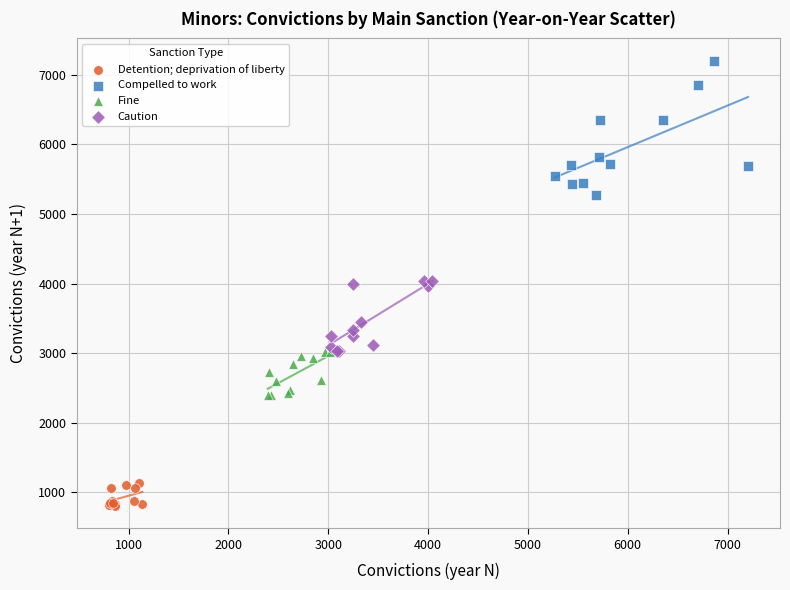

Which series has the largest Y range (max minus min)?

Compelled to work